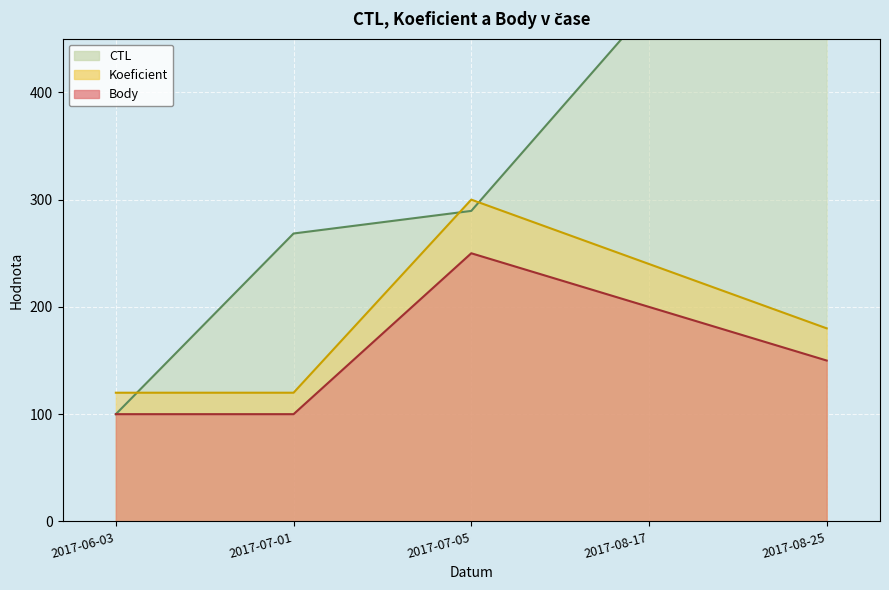

How many lines are shown in the chart?

3